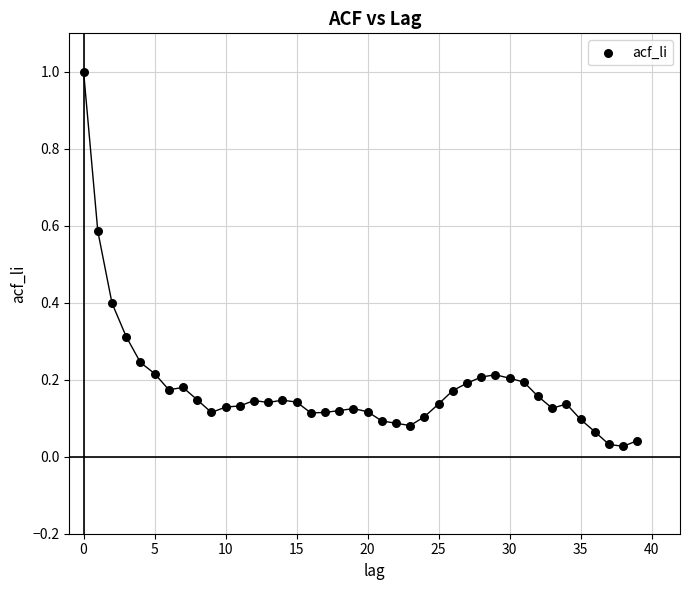

What is the range of Y values (max minus min)?

1.0